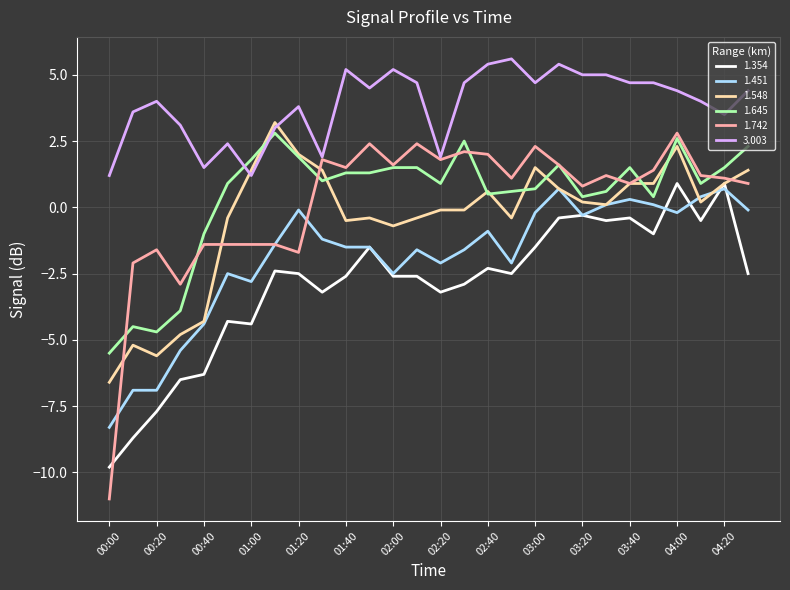

What is the smallest value displayed?

-11.0